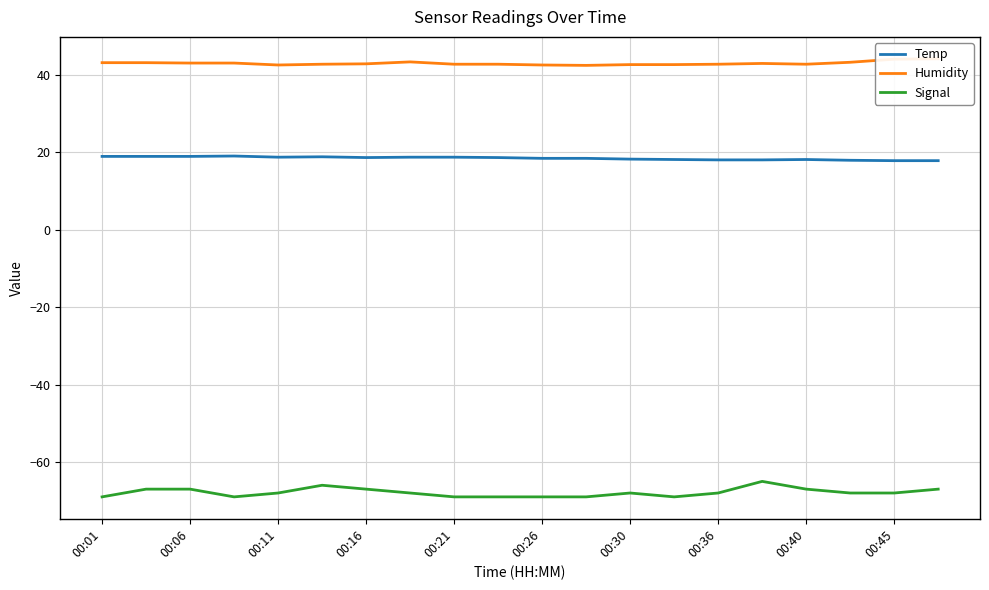

Is this an area chart (filled region under the line)?

No